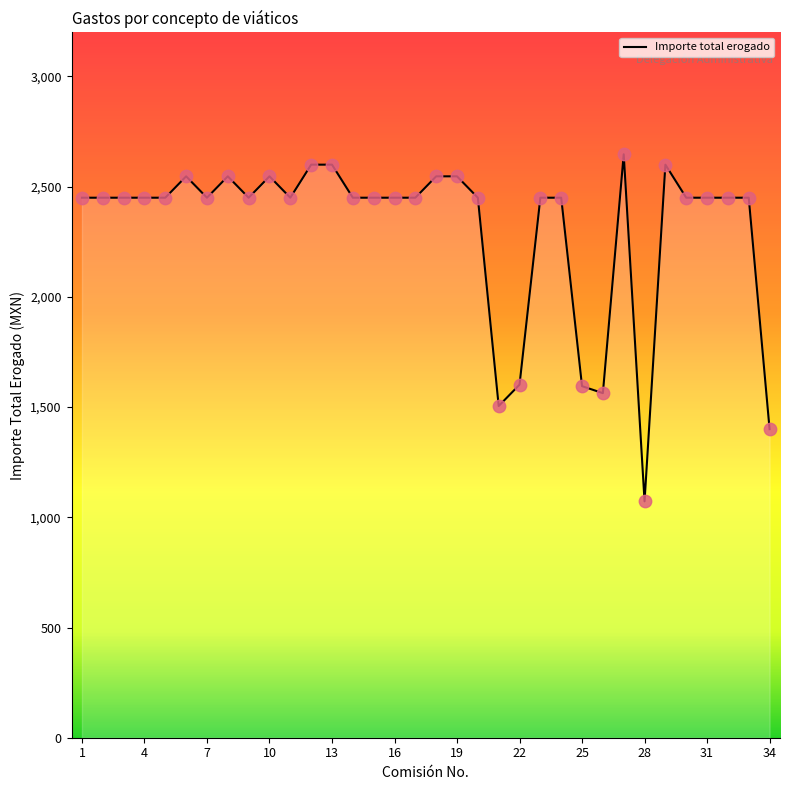

What is the maximum value shown in the chart?

2647.0